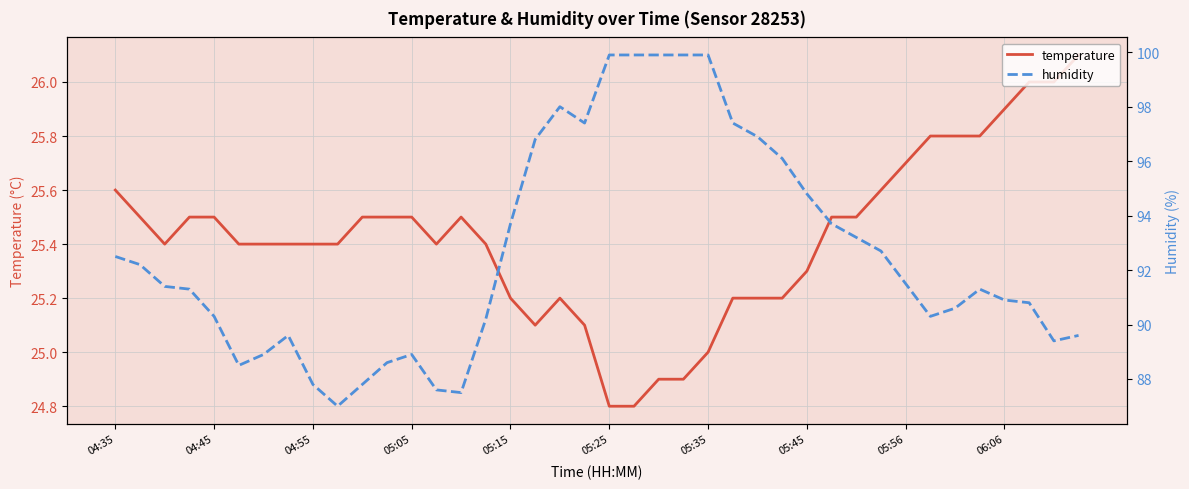

Rank the series by their average value, from highest to lowest.

humidity, temperature